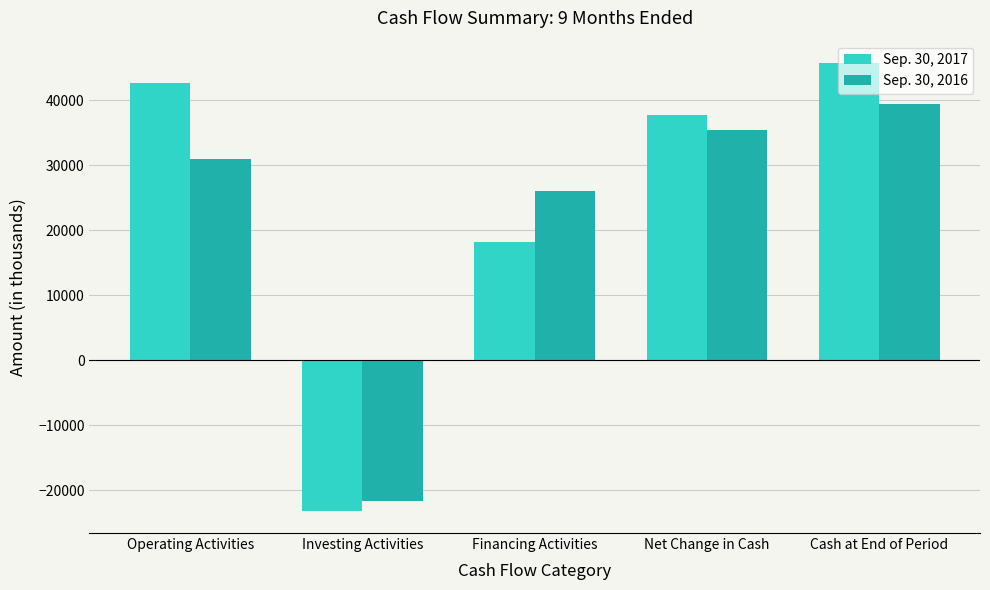

Reading left to right, extract all data points from this chart.

Sep. 30, 2017: 42578	-23108	18205	37675	45688
Sep. 30, 2016: 30991	-21617	25968	35342	39446